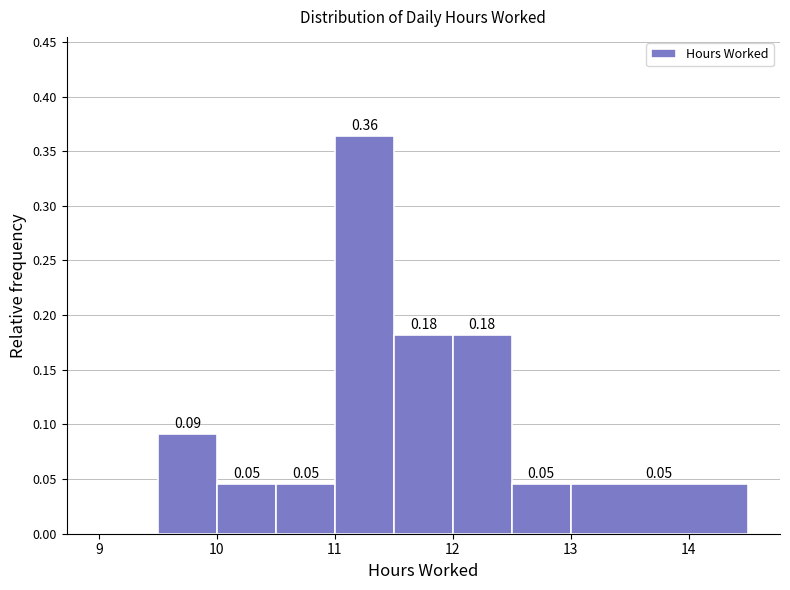

Which range on the x-axis has the tallest bar?

11.0 to 11.5